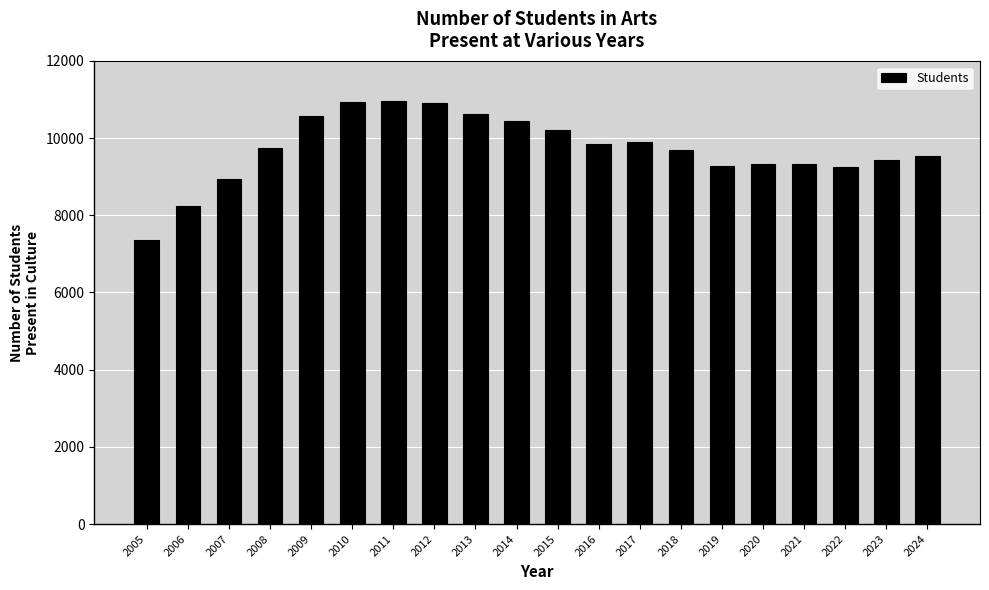

Approximately how many times larger is the value at 2016 compared to 2023?

1.0